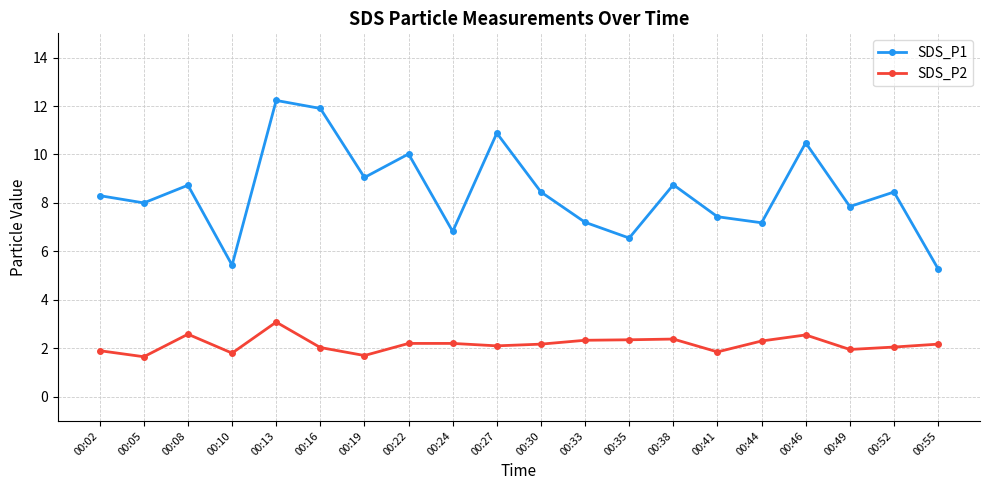

Which series has the largest total across all categories?

SDS_P1